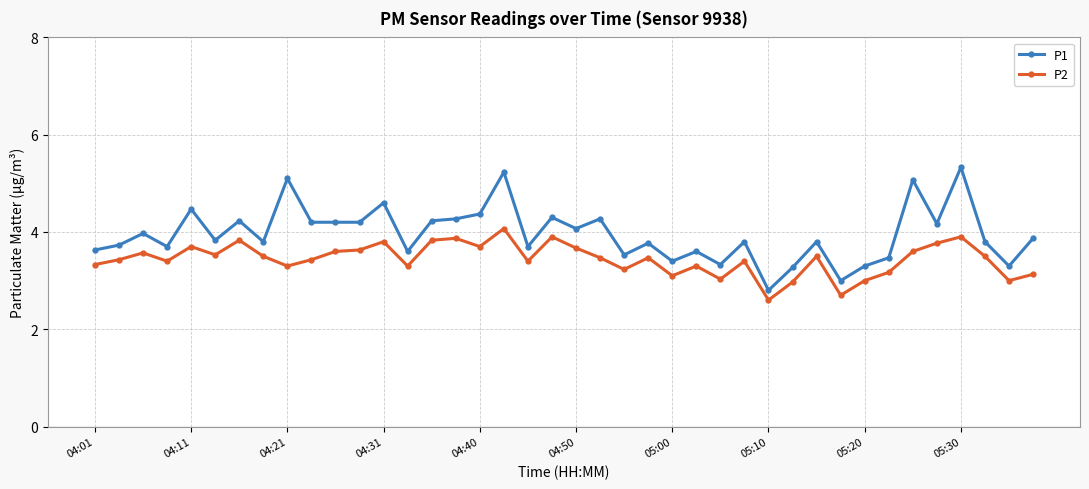

What is the value of the P1 point at the 8th from the left?

3.8